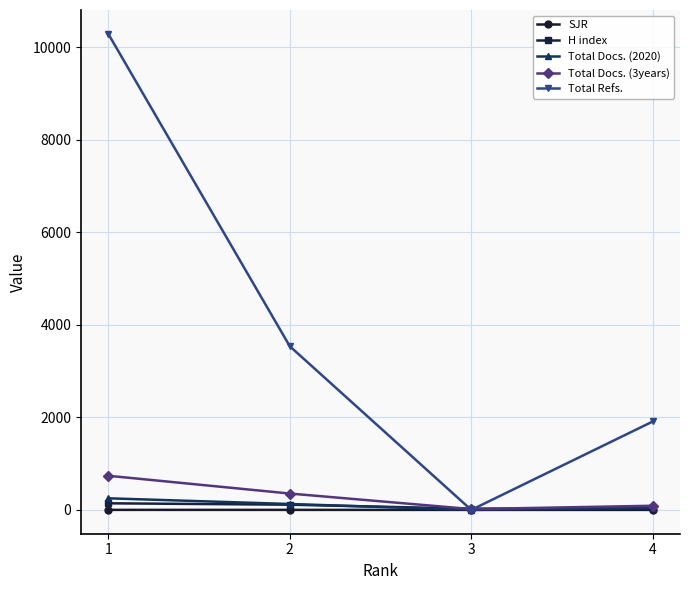

How many lines are shown in the chart?

5